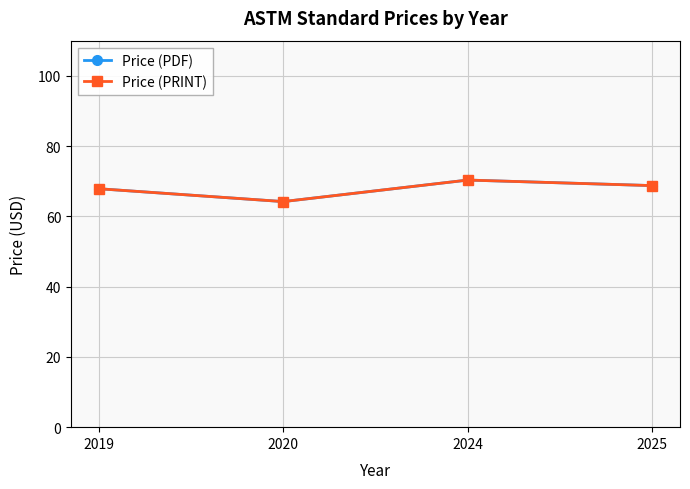

What is the average value of the Price (PDF) series?

67.8